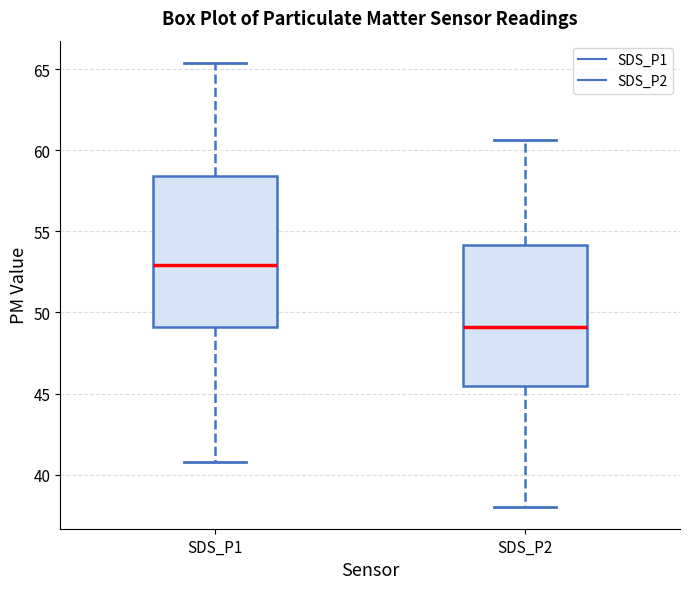

Comparing the boxes themselves (not the whiskers), which one is the tallest?

SDS_P1